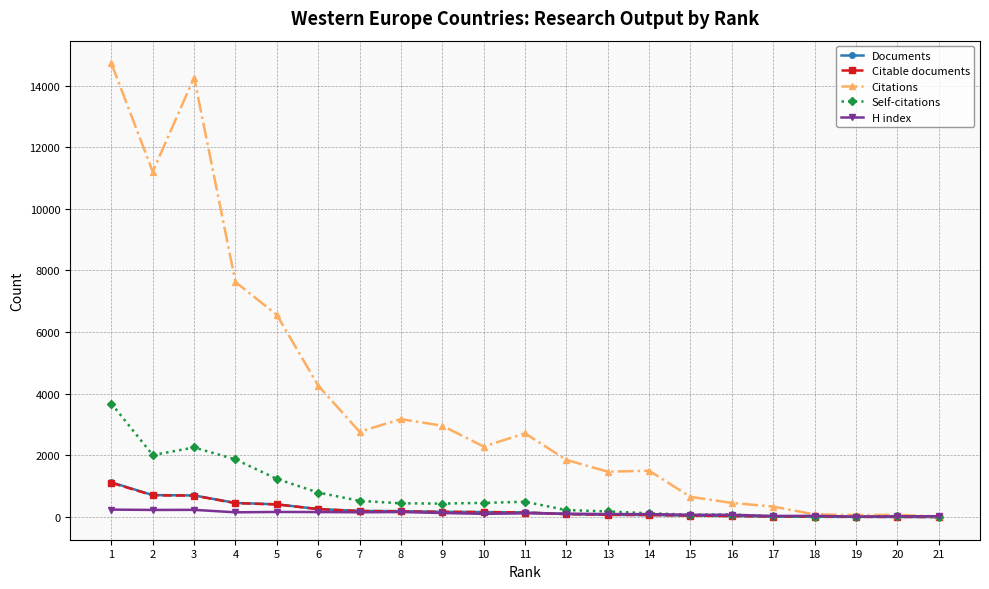

What is the difference between the Self-citations values at 6 and 1?

2885